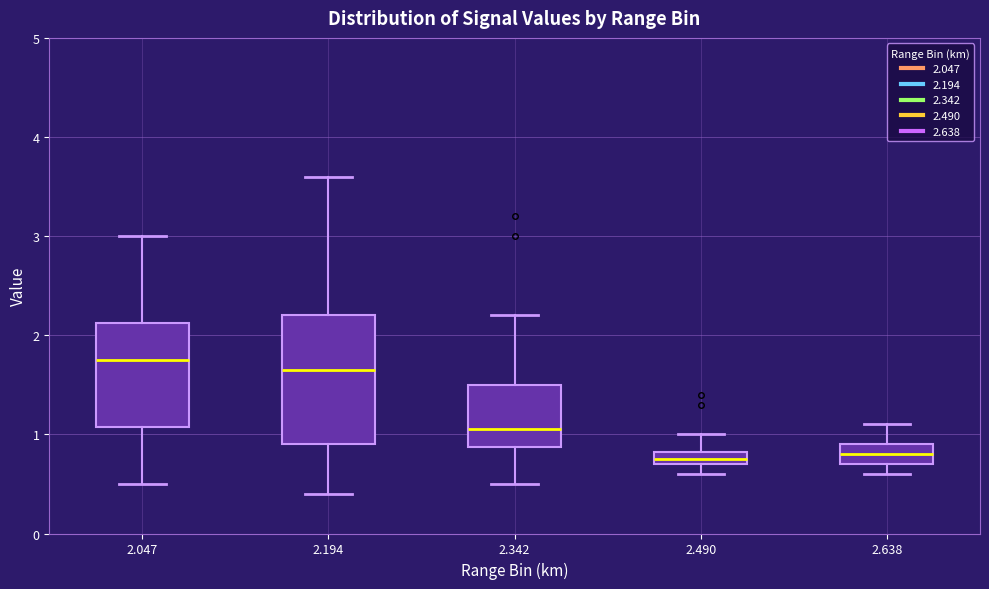

Where is the lower edge of the box at x = 2.047 on the y-axis? The values are not printed on the chart, so give them approximately, as read against the axis.

1.1